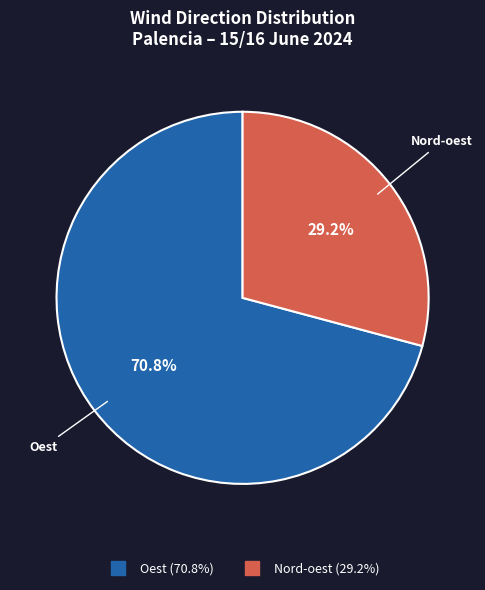

Is there a majority slice in this chart?

Yes